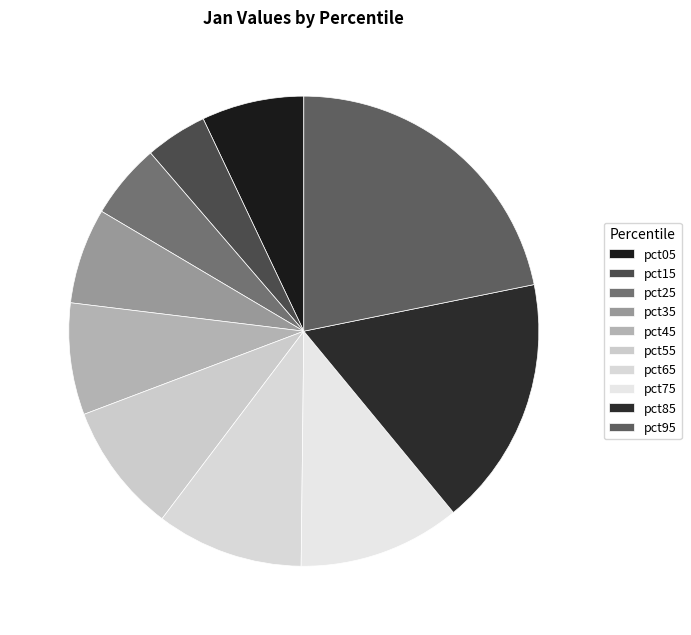

How many segments does this pie chart have?

10